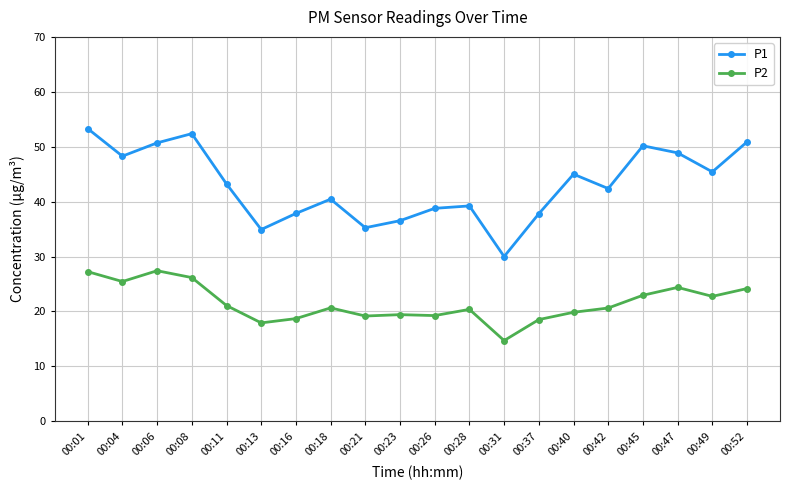

Between 00:04 and 00:28, which series saw the biggest shift?

P1